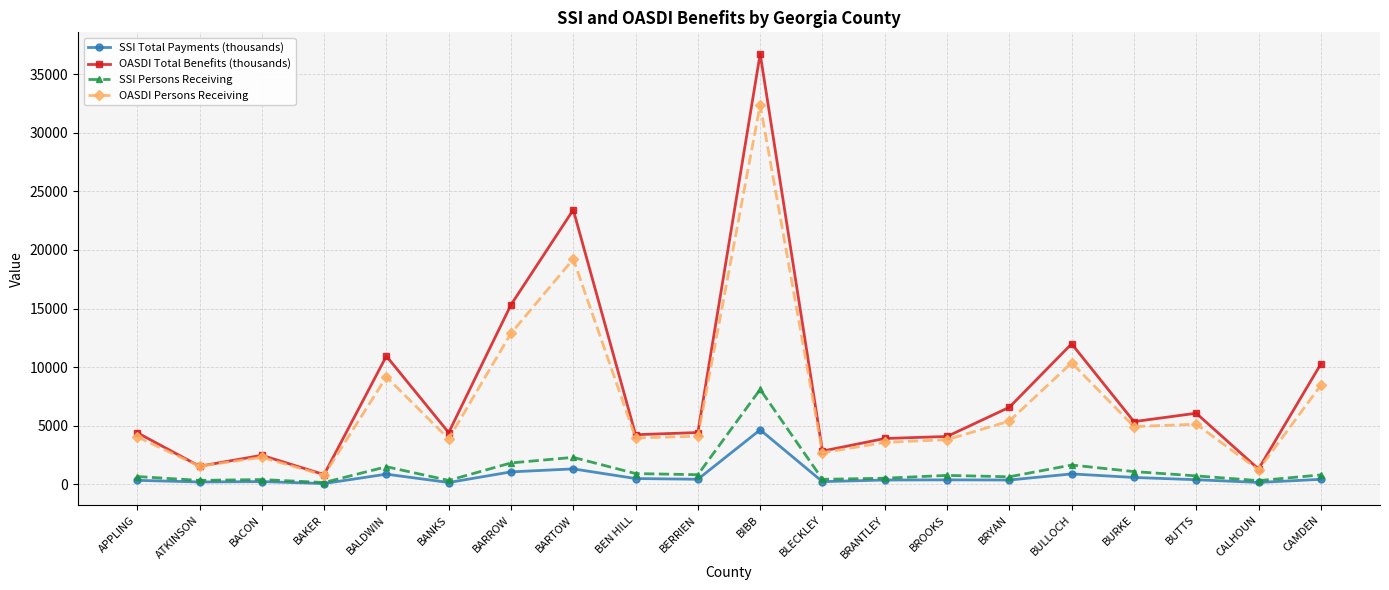

What is the label of the 18th point from the right?

BACON